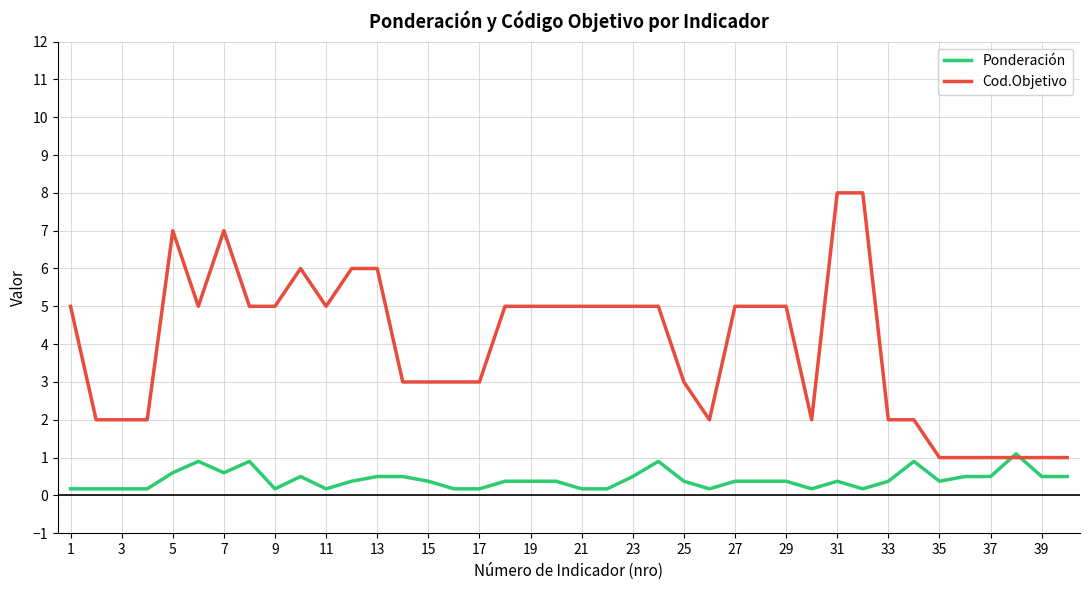

Which series has the largest range (max minus min)?

Cod.Objetivo